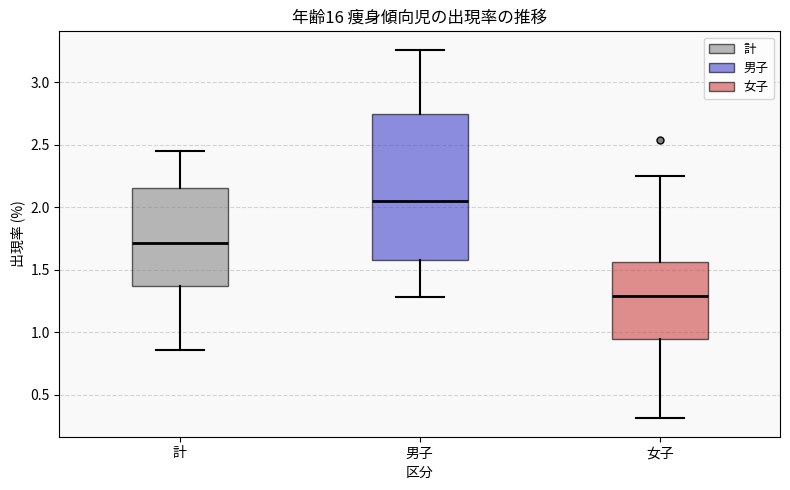

Reading left to right, transcribe this box plot: for each box, give where its median line is, the range the box spans, and where its two whiskers end, as read against the y-axis. The values are not printed on the chart, so give them approximately, as read against the axis.

計: median 1.70, box 1.35 to 2.15, whiskers 0.85 to 2.45
男子: median 2.05, box 1.60 to 2.75, whiskers 1.30 to 3.25
女子: median 1.30, box 0.95 to 1.55, whiskers 0.30 to 2.25